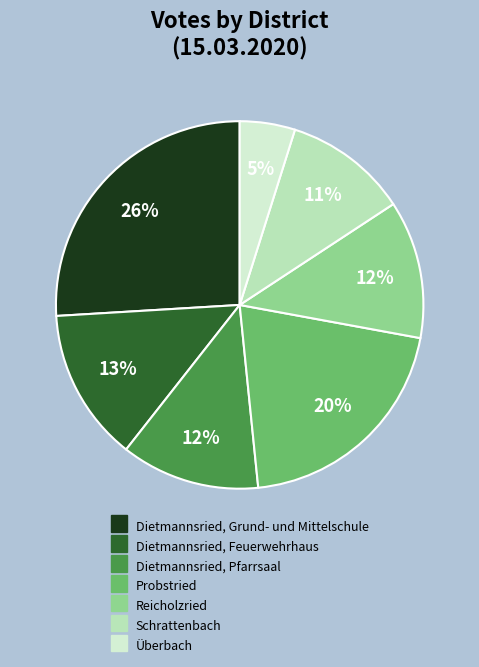

Is there a majority slice in this chart?

No